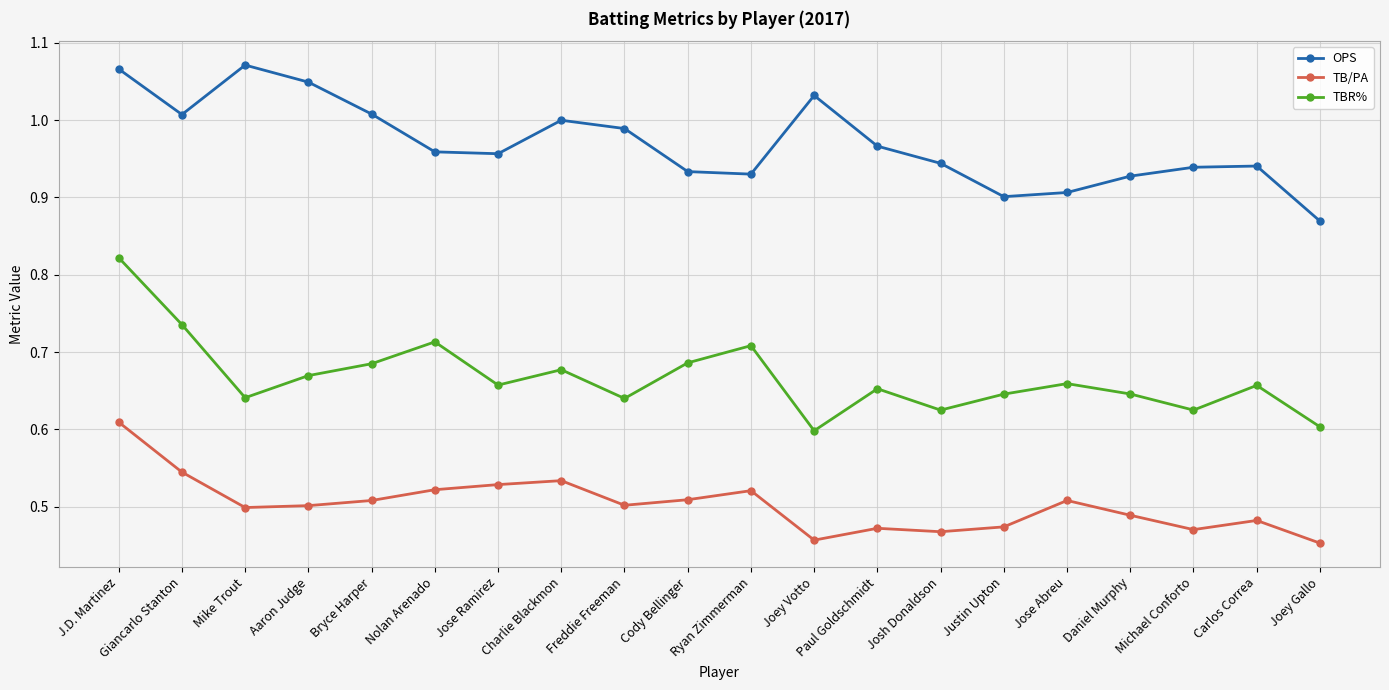

What position from the right is Joey Votto?

9